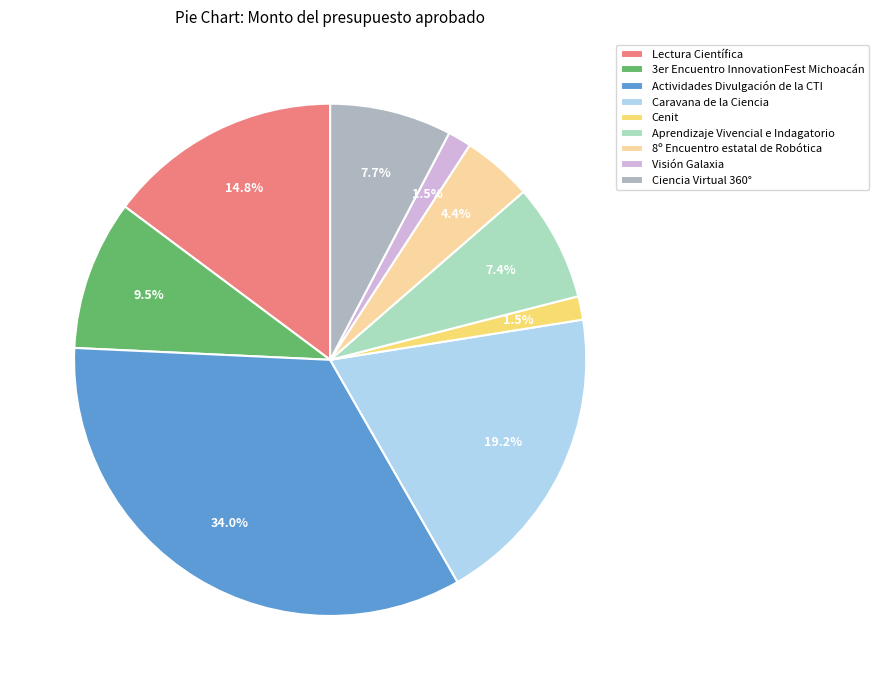

Is it true that 3er Encuentro InnovationFest Michoacán is 24% of the pie?

False